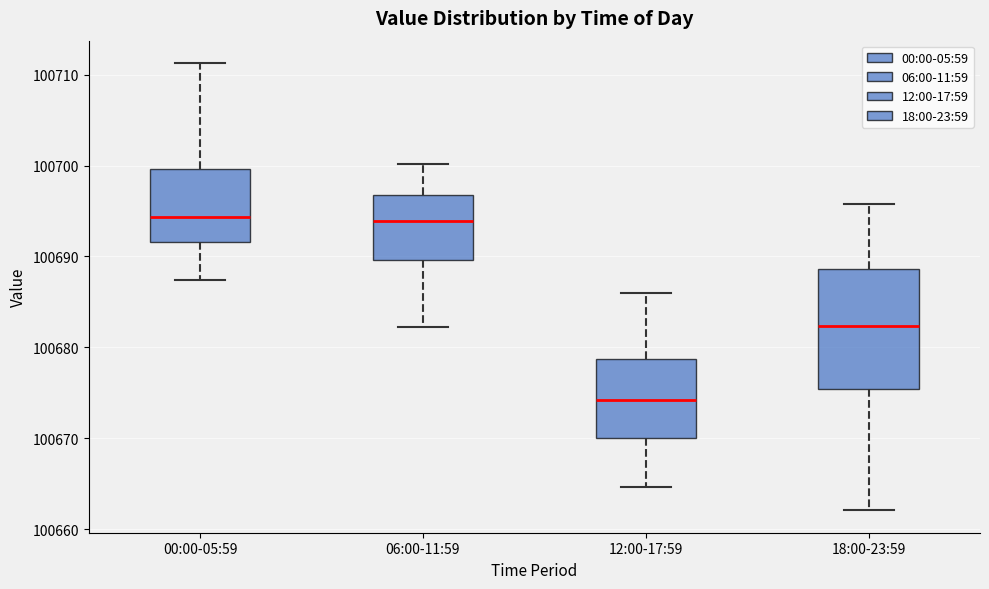

Where does the upper whisker of the box for 12:00-17:59 end on the y-axis? The values are not printed on the chart, so give them approximately, as read against the axis.

100686